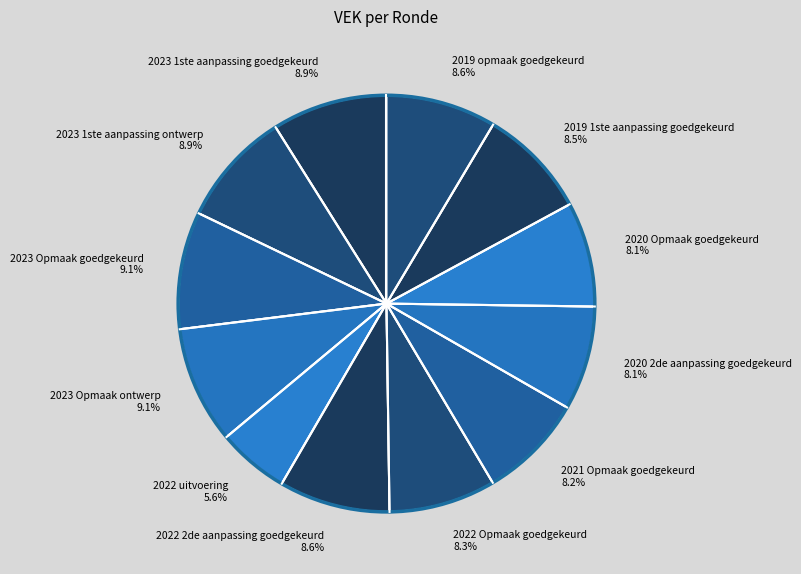

The 2020 2de aanpassing goedgekeurd slice represents 1% of the pie. True or false?

False